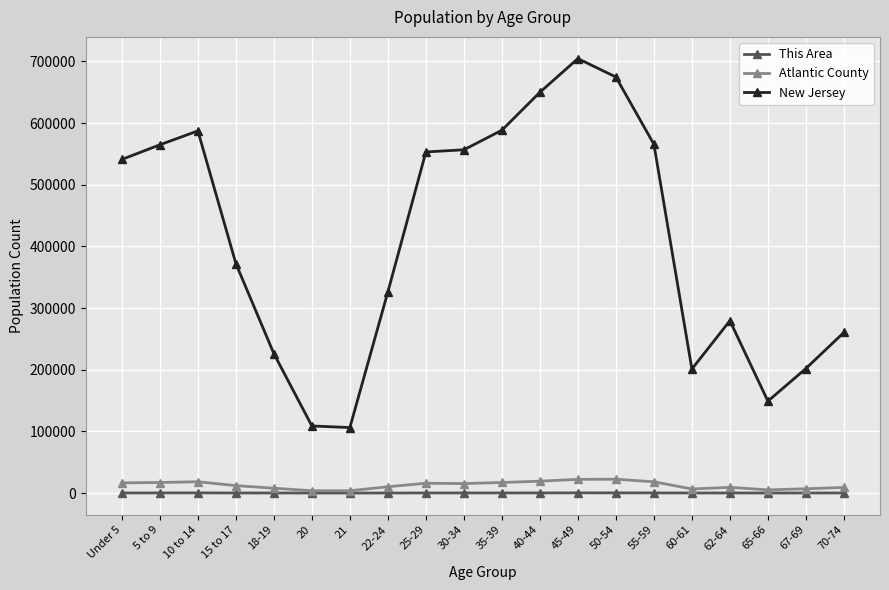

True or false: New Jersey and Atlantic County cross at least once.

False